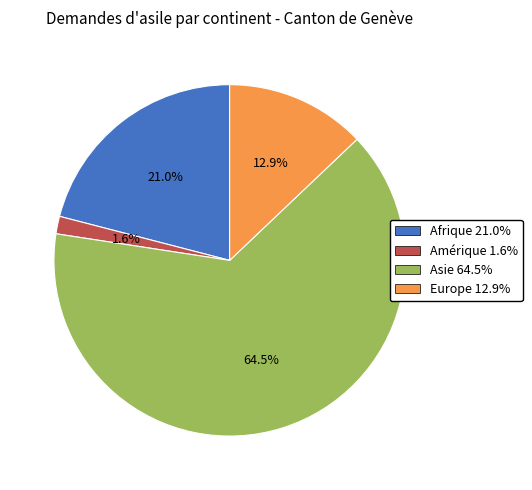

Combined, do Afrique and Amérique account for over 50%?

No